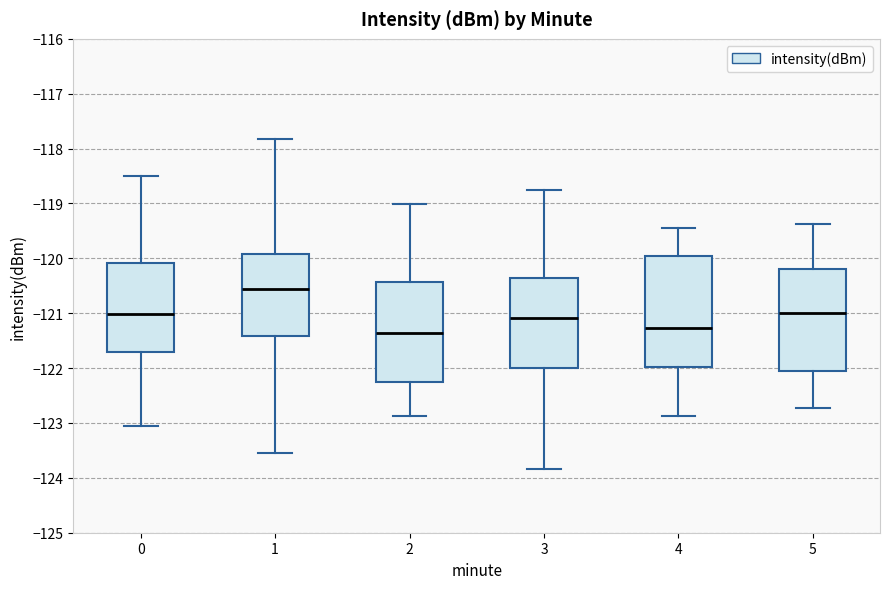

Reading left to right, read every box against the y-axis: the position of its median line, the range the box covers, and the ends of its whiskers. The values are not printed on the chart, so give them approximately, as read against the axis.

0: median -121.0, box -121.7 to -120.1, whiskers -123.0 to -118.5
1: median -120.6, box -121.4 to -119.9, whiskers -123.5 to -117.8
2: median -121.4, box -122.3 to -120.4, whiskers -122.9 to -119.0
3: median -121.1, box -122.0 to -120.4, whiskers -123.8 to -118.8
4: median -121.3, box -122.0 to -120.0, whiskers -122.9 to -119.5
5: median -121.0, box -122.1 to -120.2, whiskers -122.7 to -119.4